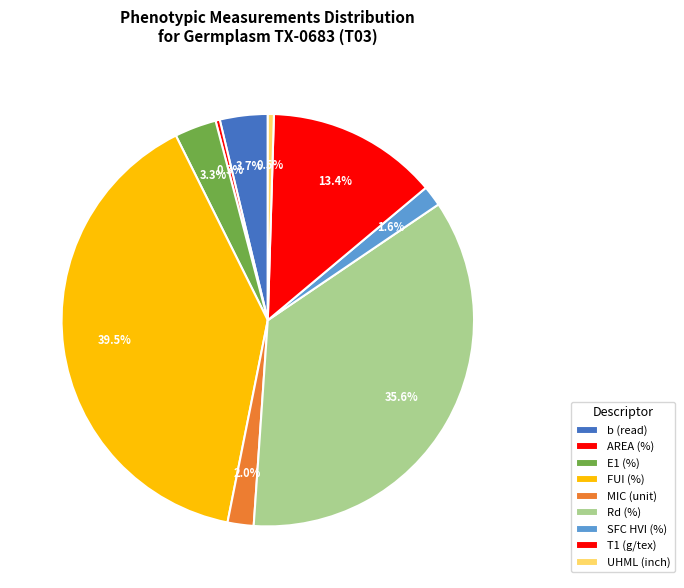

To the nearest percent, what is the difference between the MIC (unit) and T1 (g/tex) slice percentages?

11%